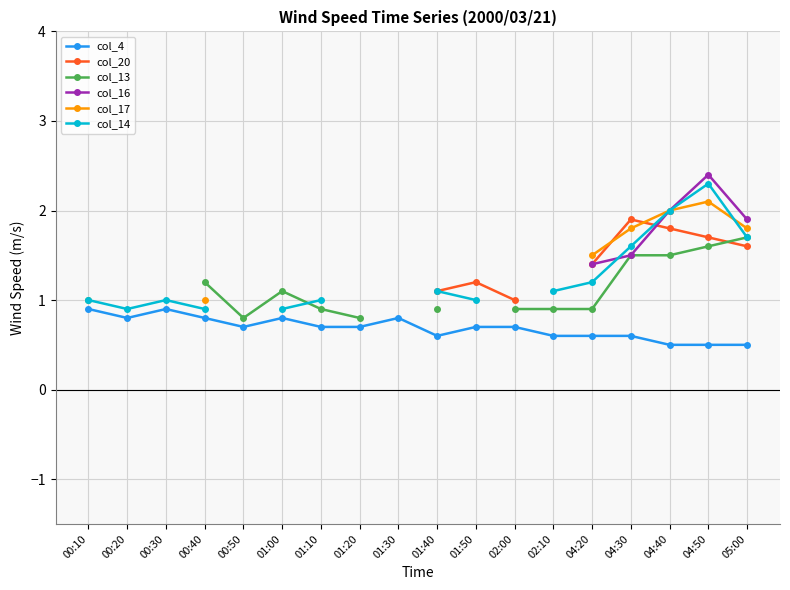

True or false: col_4 has a value of 0.8 at 00:40.

True